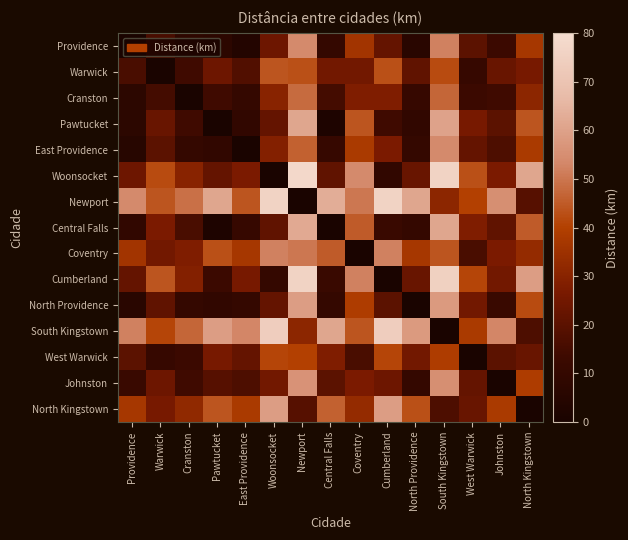

At which category is the sum across all series the highest?

Newport